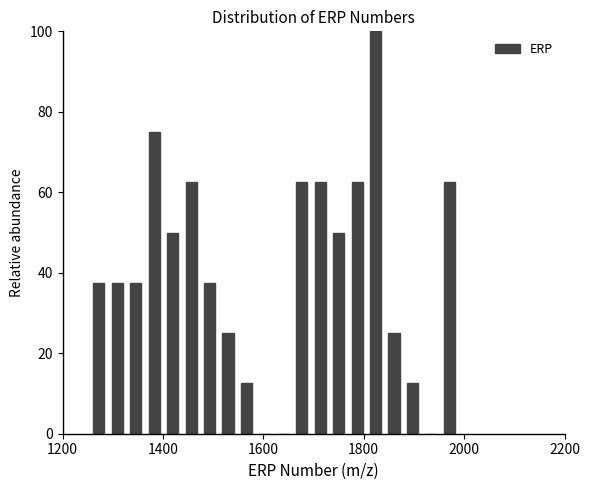

Read against the x-axis, roughly where is the centre of the tallest bar?

1820